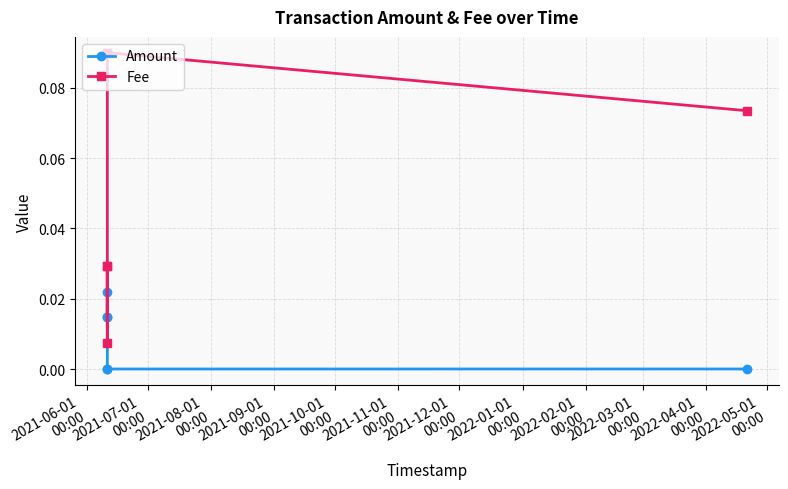

At how many categories does at least one series exceed 0?

6